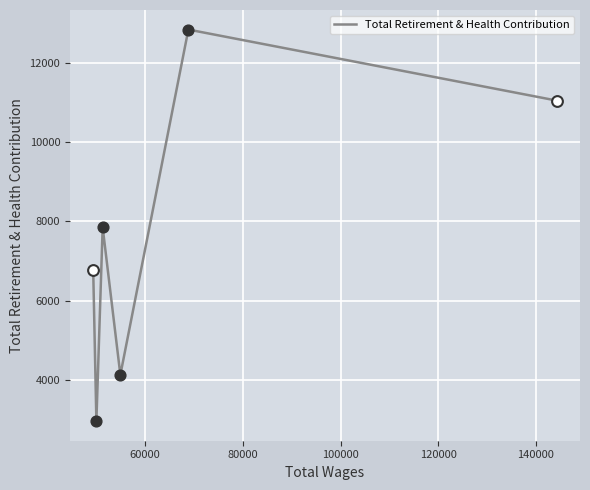

True or false: the data has more than 0 interior local peaks.

True